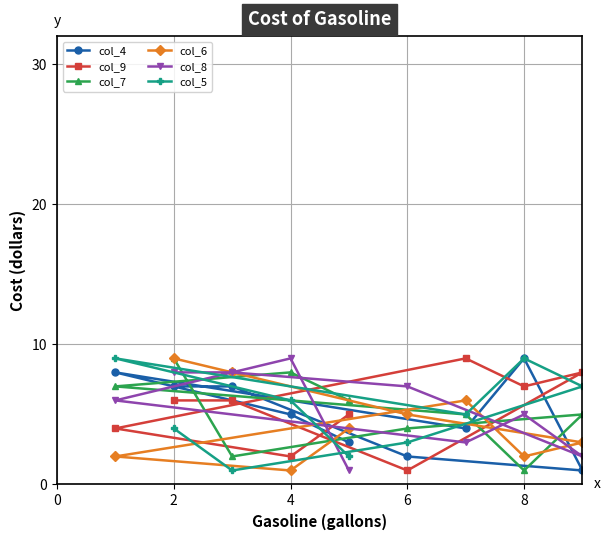

True or false: col_9 and col_4 intersect in this chart.

True